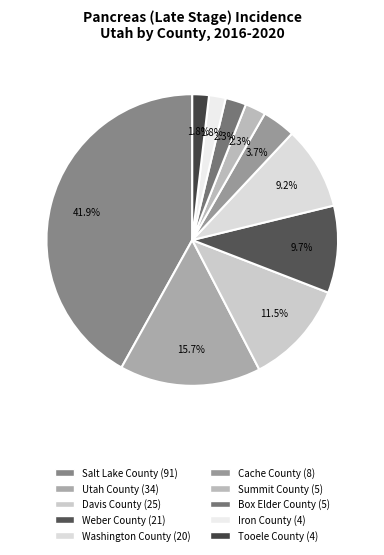

Does Summit County account for over 50% of the chart?

No